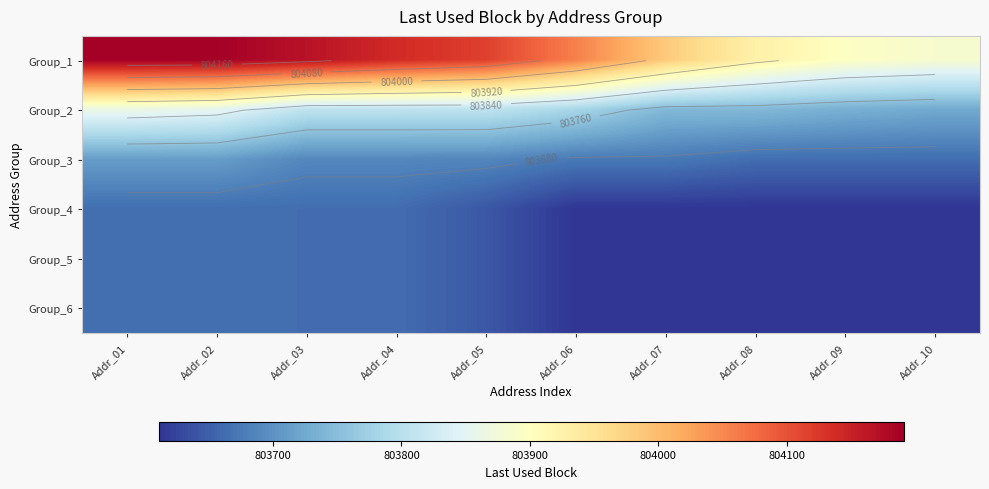

What is the approximate value of Group_6 at Addr_07, to the nearest 5?

803610